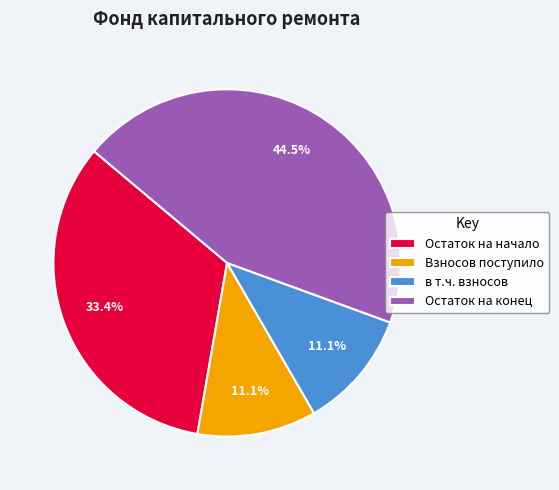

Is в т.ч. взносов the majority of the pie?

No